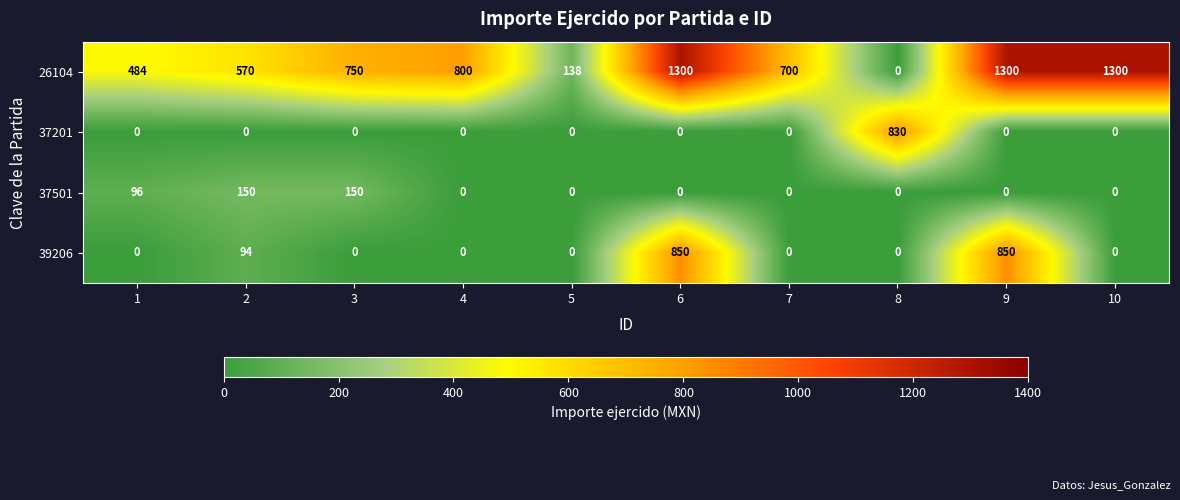

Which series has the largest range (max minus min)?

26104